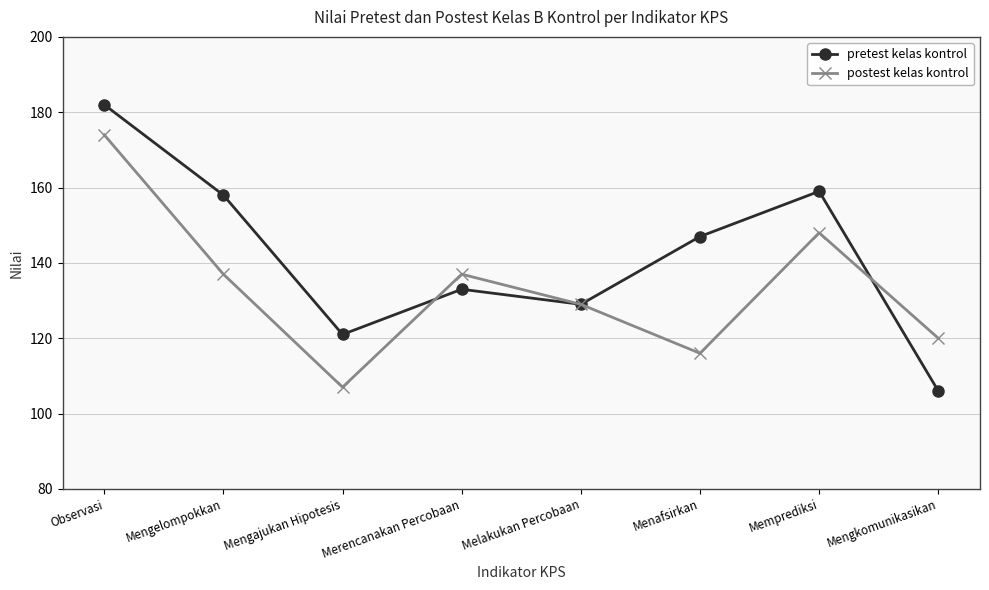

What is the maximum value shown in the chart?

182